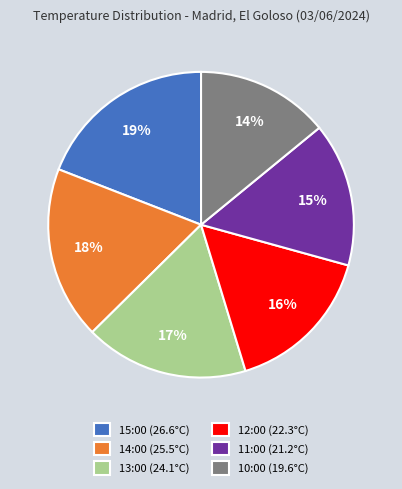

Which slice is the largest?

15:00 (26.6°C)